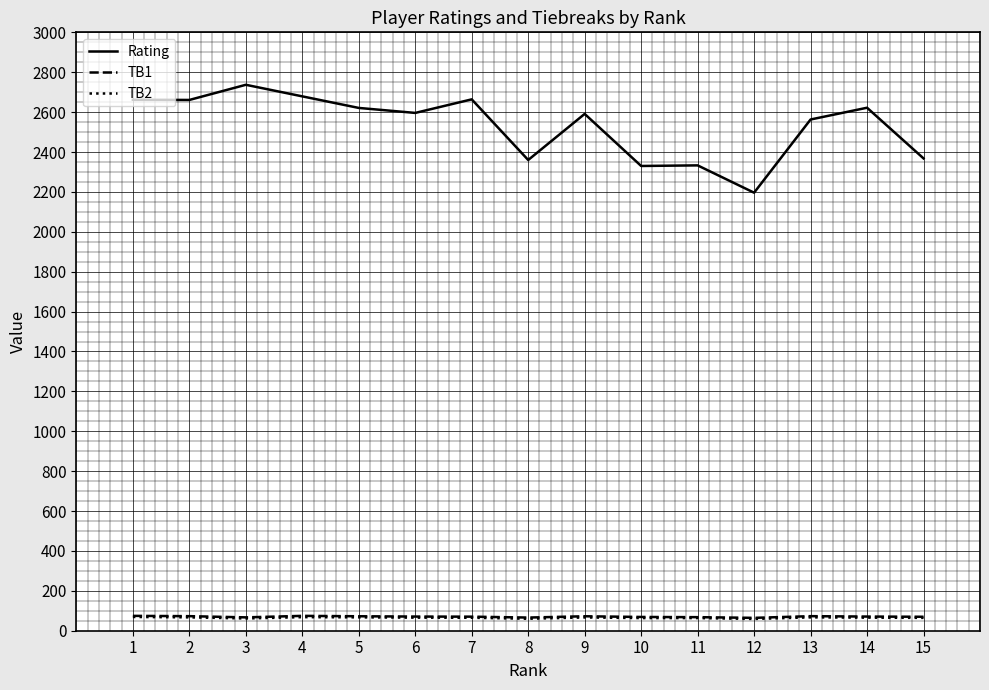

What is the difference between the second highest and minimum values in the TB2 series?

9.0